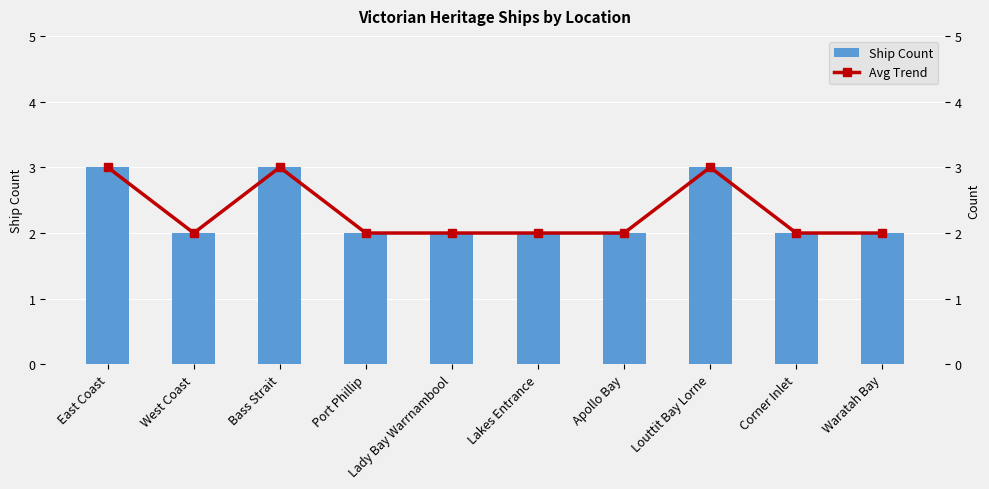

How many values in the Avg Trend series exceed 2?

3